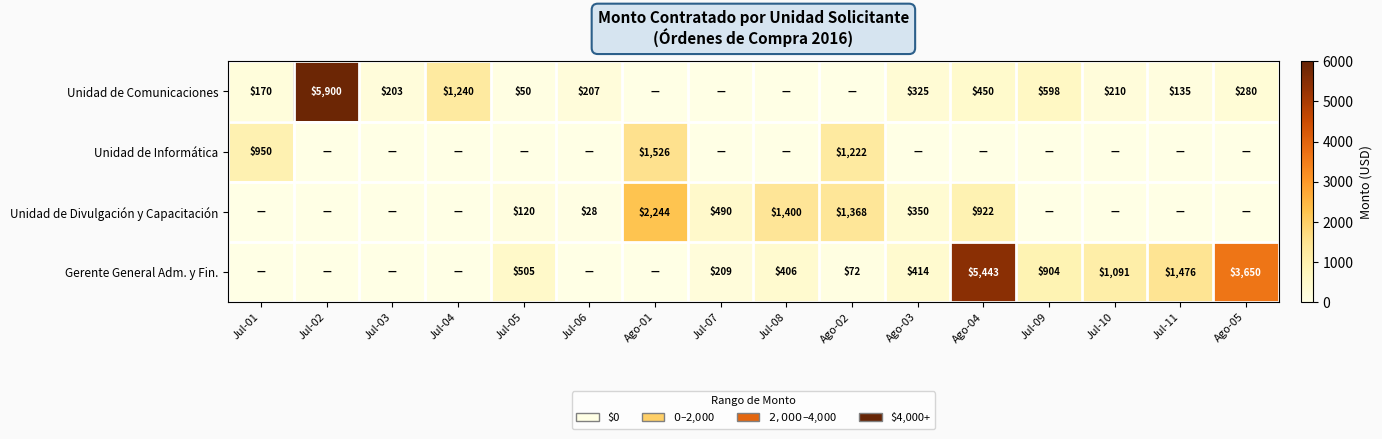

What is the spread (max minus min) of values at Ago-02?

1368.0